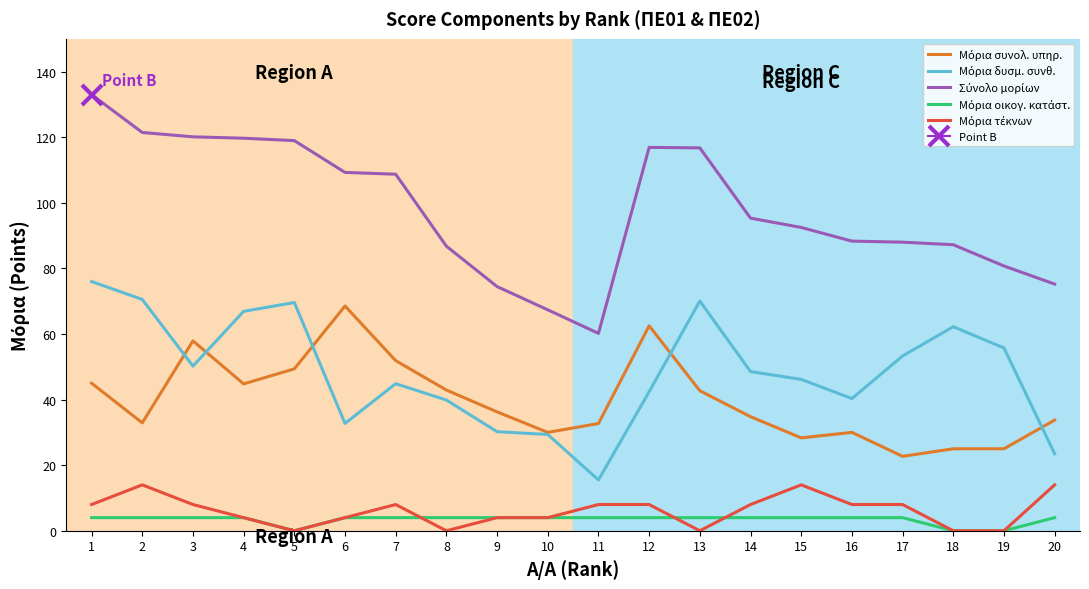

What are all the series names shown in the legend?

Μόρια συνολ. υπηρ., Μόρια δυσμ. συνθ., Σύνολο μορίων, Μόρια οικογ. κατάστ., Μόρια τέκνων